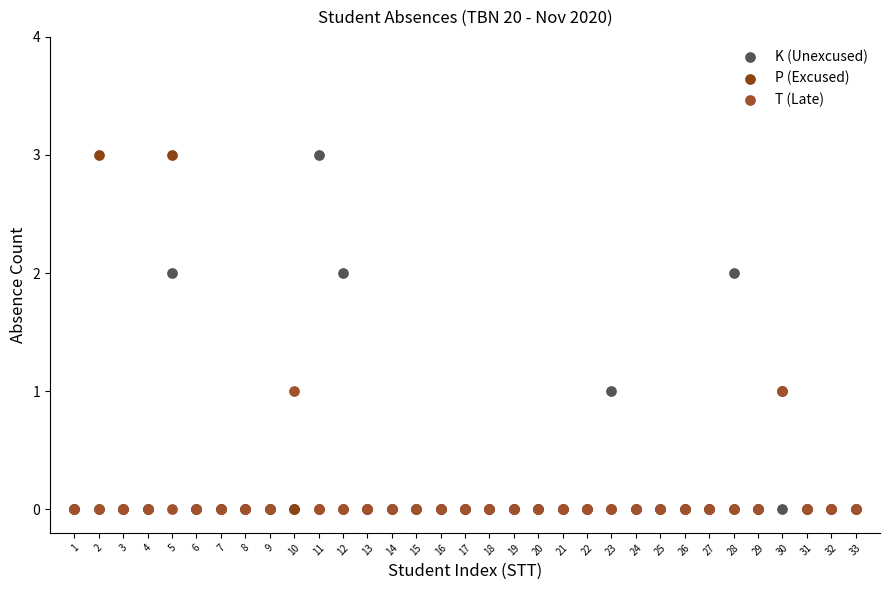

What are all the series names shown in the legend?

K (Unexcused), P (Excused), T (Late)